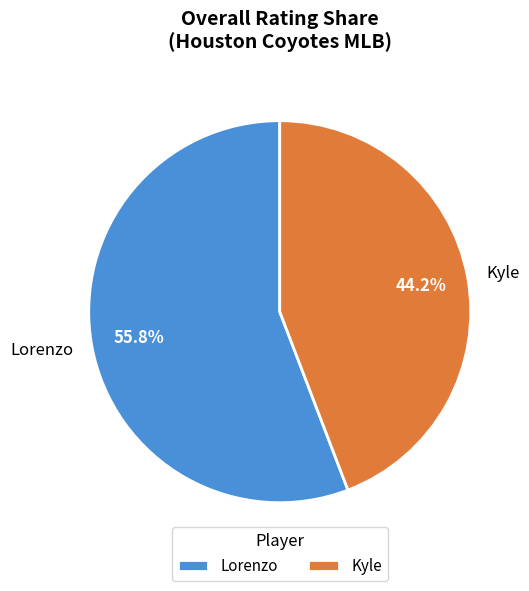

Is it true that Kyle is 38% of the pie?

False